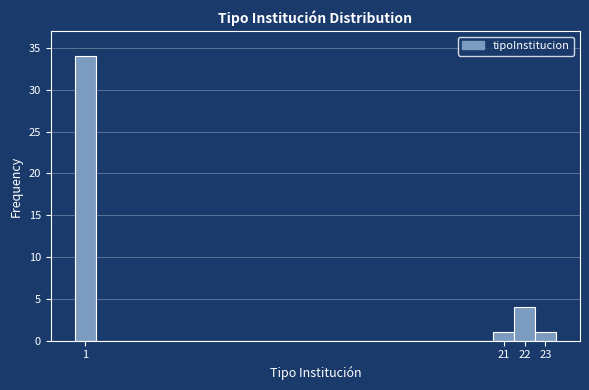

Reading left to right, transcribe this chart: for each bar, give the range it covers on the x-axis and its height. The values are not printed on the chart, so give them approximately, as read against the axis.

0.5 to 1.5: 34
1.5 to 2.5: 0
2.5 to 3.5: 0
3.5 to 4.5: 0
4.5 to 5.5: 0
5.5 to 6.5: 0
6.5 to 7.5: 0
7.5 to 8.5: 0
8.5 to 9.5: 0
9.5 to 10.5: 0
10.5 to 11.5: 0
11.5 to 12.5: 0
12.5 to 13.5: 0
13.5 to 14.5: 0
14.5 to 15.5: 0
15.5 to 16.5: 0
16.5 to 17.5: 0
17.5 to 18.5: 0
18.5 to 19.5: 0
19.5 to 20.5: 0
20.5 to 21.5: 1
21.5 to 22.5: 4
22.5 to 23.5: 1